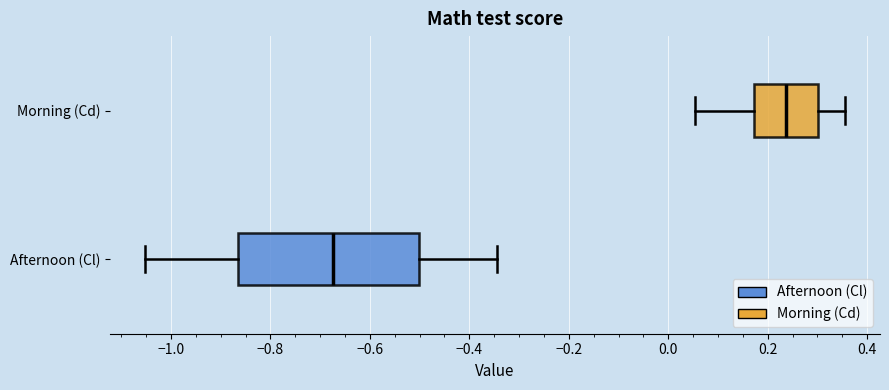

Reading bottom to top, read every box against the x-axis: the position of its median line, the range the box covers, and the ends of its whiskers. The values are not printed on the chart, so give them approximately, as read against the axis.

Afternoon (Cl): median -0.68, box -0.86 to -0.50, whiskers -1.06 to -0.34
Morning (Cd): median 0.24, box 0.18 to 0.30, whiskers 0.06 to 0.36